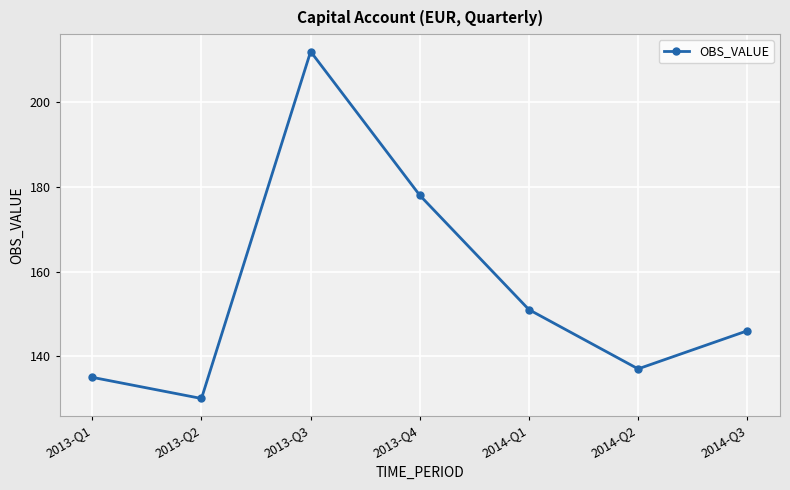

Reading left to right, list all the values displayed in this chart.

135.0	130.0	212.0	178.0	151.0	137.0	146.0